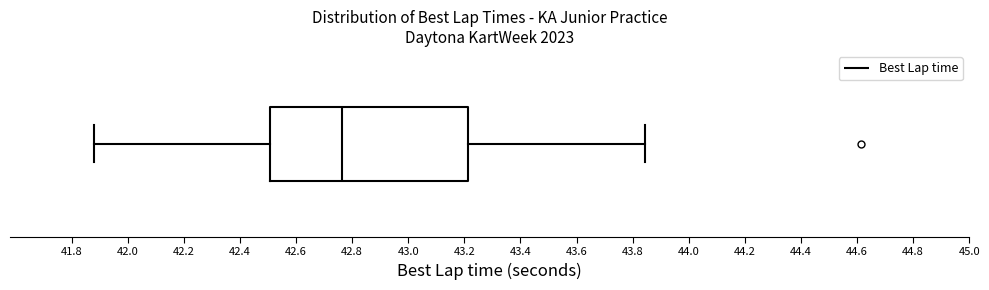

Transcribe this box plot: give where the median line is, the range the box spans, and where the two whiskers end, as read against the x-axis. The values are not printed on the chart, so give them approximately, as read against the axis.

median 42.76, box 42.50 to 43.22, whiskers 41.88 to 43.84